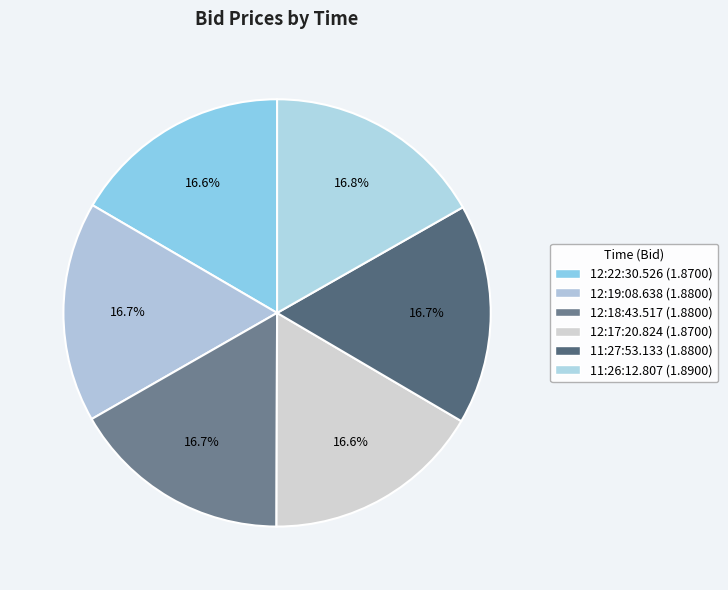

Rank the categories by value from lowest to highest.

12:22:30.526, 12:17:20.824, 12:19:08.638, 12:18:43.517, 11:27:53.133, 11:26:12.807